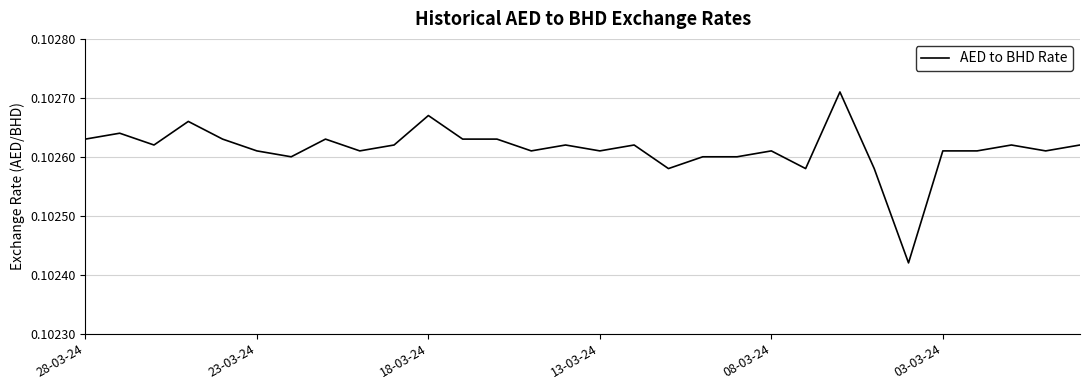

Where is the data nearest to the value 0?

24